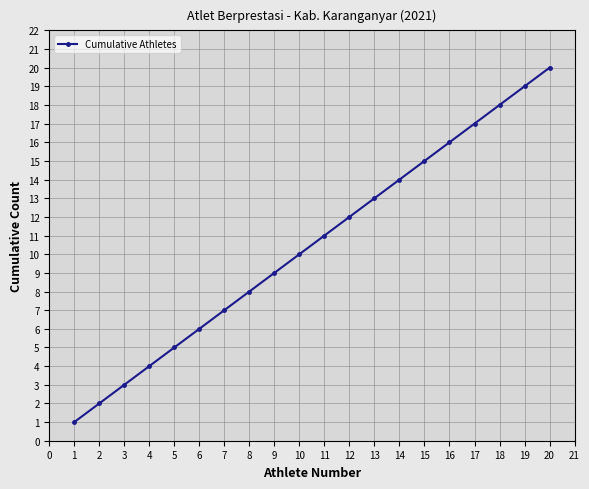

Rank the categories by value from lowest to highest.

1, 2, 3, 4, 5, 6, 7, 8, 9, 10, 11, 12, 13, 14, 15, 16, 17, 18, 19, 20